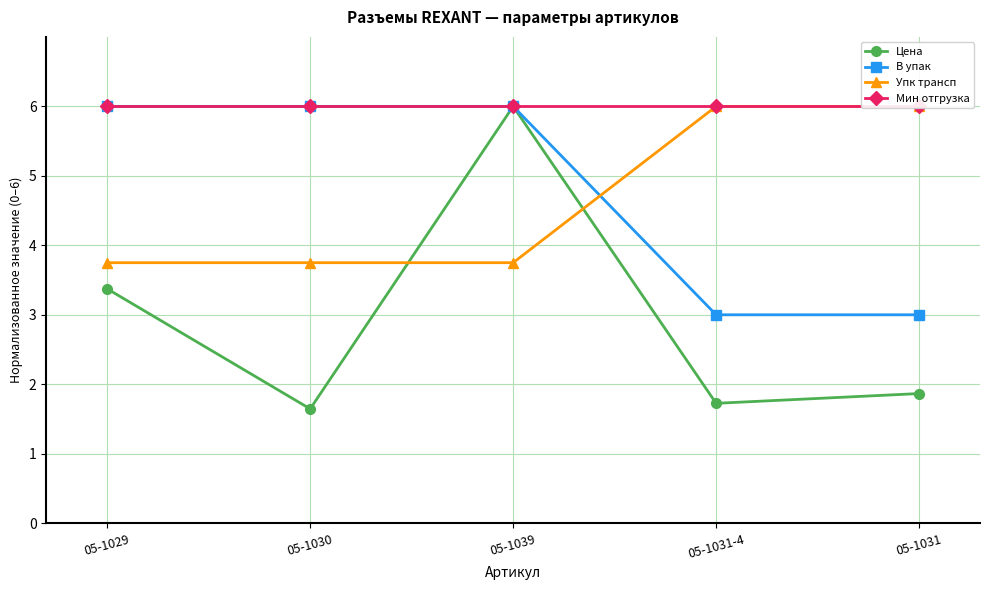

Reading left to right, what are all the values shown in this chart?

Цена: 05-1029=3.4	05-1030=1.6	05-1039=6.0	05-1031-4=1.7	05-1031=1.9
В упак: 05-1029=6.0	05-1030=6.0	05-1039=6.0	05-1031-4=3.0	05-1031=3.0
Упк трансп: 05-1029=3.8	05-1030=3.8	05-1039=3.8	05-1031-4=6.0	05-1031=6.0
Мин отгрузка: 05-1029=6.0	05-1030=6.0	05-1039=6.0	05-1031-4=6.0	05-1031=6.0